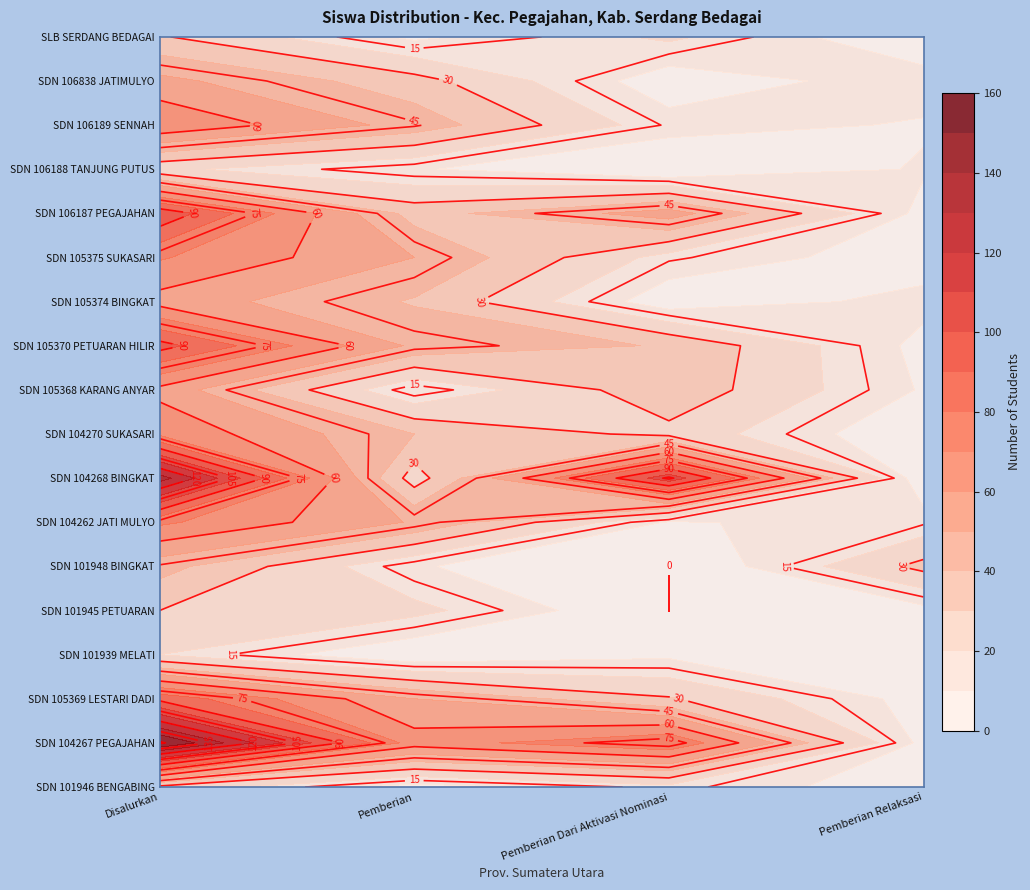

Is the value of SD NEGERI 101946 BENGABING at Pemberian Dari Aktivasi Nominasi greater than the value of SD NEGERI NO 106188 TANJUNG PUTUS at Pemberian?

Yes